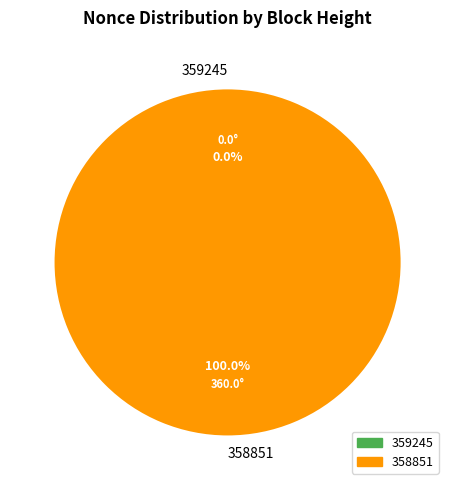

Rank the categories by value from lowest to highest.

359245, 358851